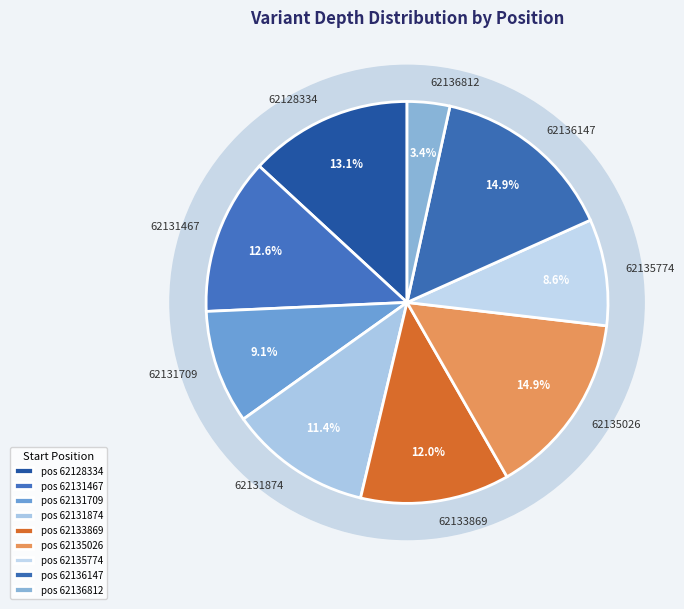

Approximately how many times larger is the value at 62131467 compared to 62131874?

1.1